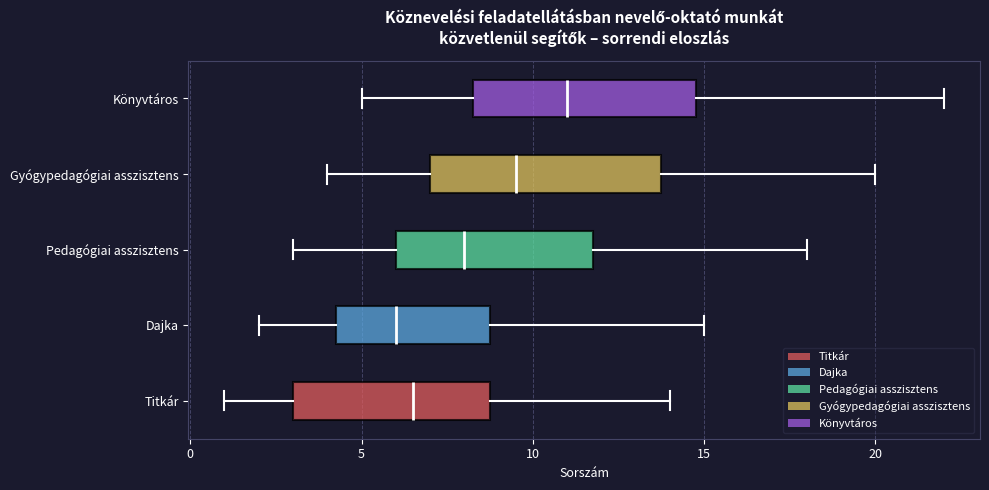

Where does the left whisker of the box for Titkár end on the x-axis? The values are not printed on the chart, so give them approximately, as read against the axis.

1.0